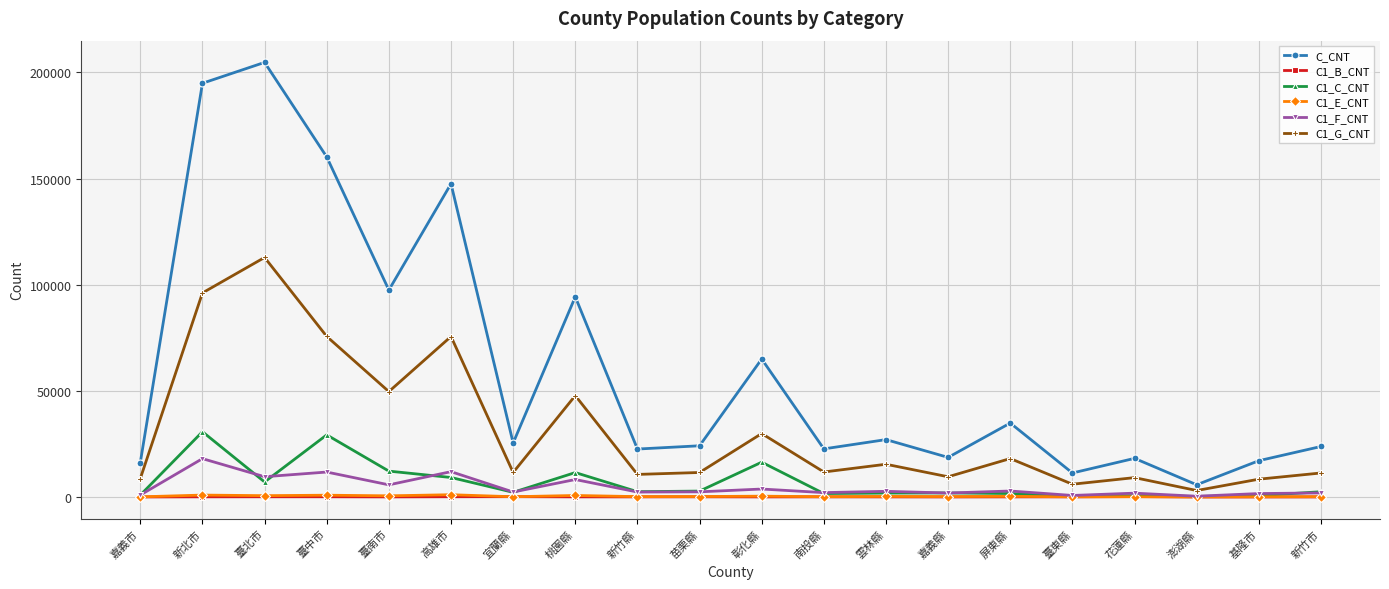

How many lines are shown in the chart?

6